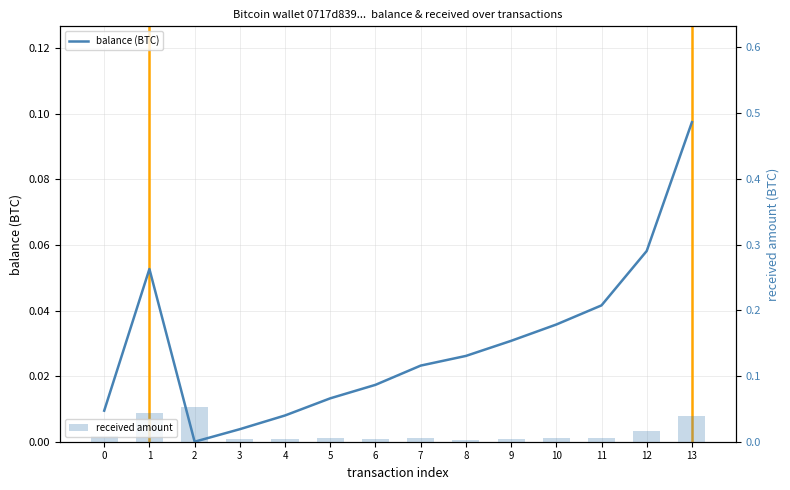

Which series has the largest total across all categories?

balance (BTC)